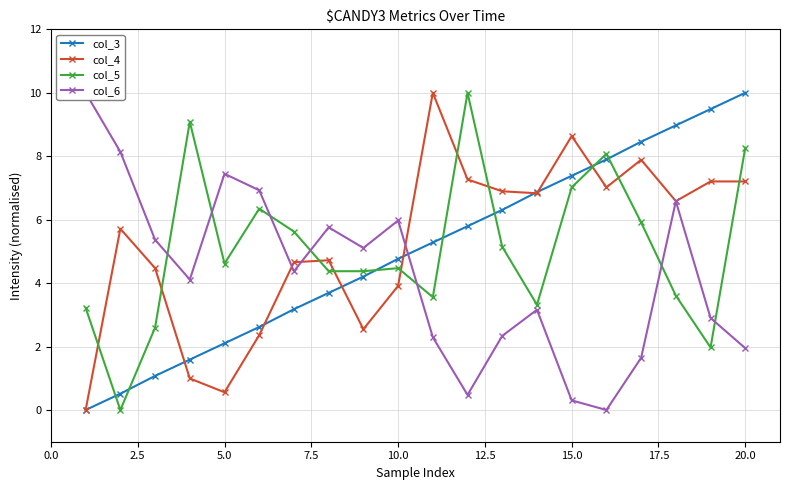

Is it true that col_3 equals 2.1 at 5.0?

True